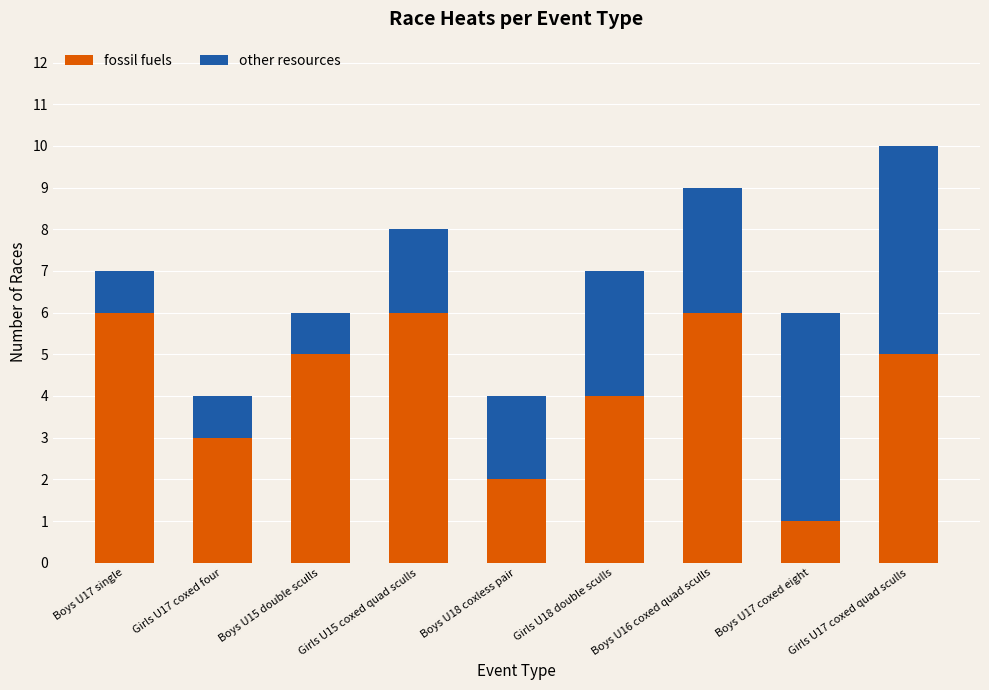

What is the value of the fossil fuels bar at the 6th from the left?

4